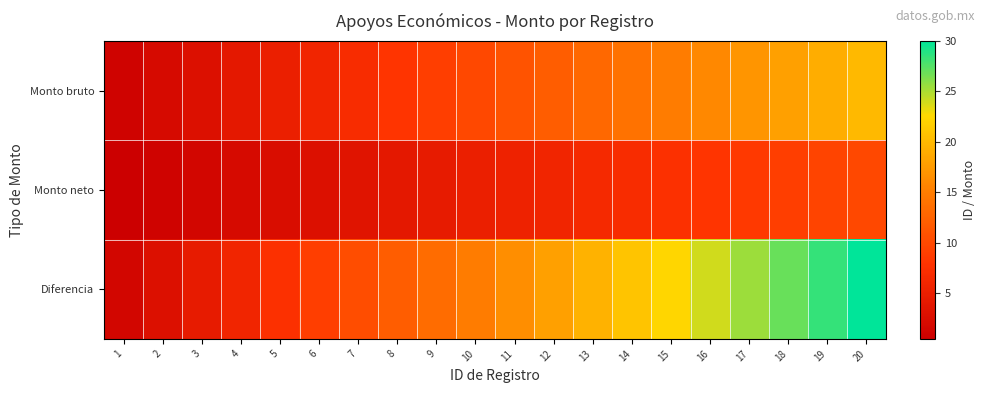

Reading left to right, transcribe all the data shown in this chart.

Monto bruto: 1=1.0	2=2.0	3=3.0	4=4.0	5=5.0	6=6.0	7=7.0	8=8.0	9=9.0	10=10.0	11=11.0	12=12.0	13=13.0	14=14.0	15=15.0	16=16.0	17=17.0	18=18.0	19=19.0	20=20.0
Monto neto: 1=0.5	2=1.0	3=1.5	4=2.0	5=2.5	6=3.0	7=3.5	8=4.0	9=4.5	10=5.0	11=5.5	12=6.0	13=6.5	14=7.0	15=7.5	16=8.0	17=8.5	18=9.0	19=9.5	20=10.0
Diferencia: 1=1.5	2=3.0	3=4.5	4=6.0	5=7.5	6=9.0	7=10.5	8=12.0	9=13.5	10=15.0	11=16.5	12=18.0	13=19.5	14=21.0	15=22.5	16=24.0	17=25.5	18=27.0	19=28.5	20=30.0